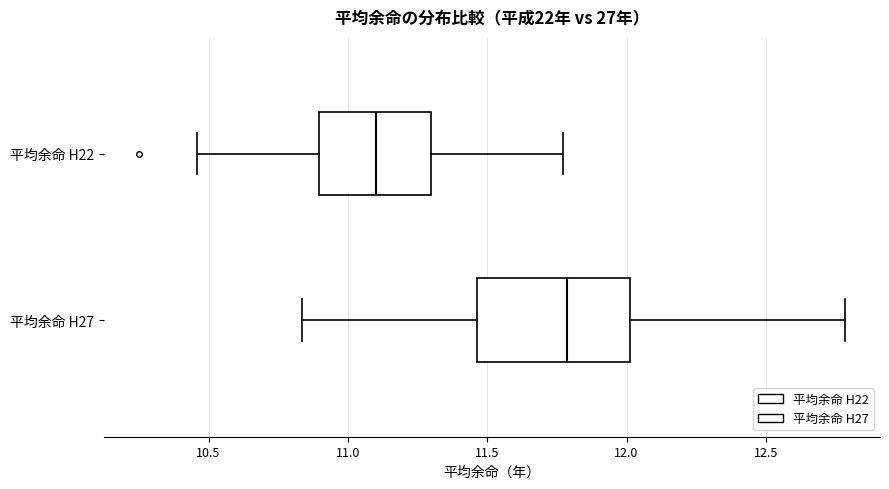

Which box has the furthest to the left median line?

平均余命 H22